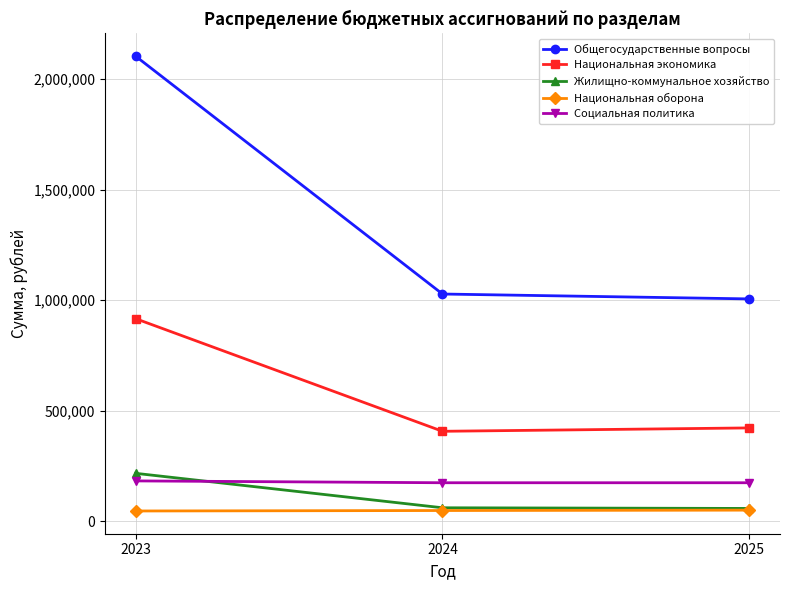

What is the average value of the Социальная политика series?

176070.6